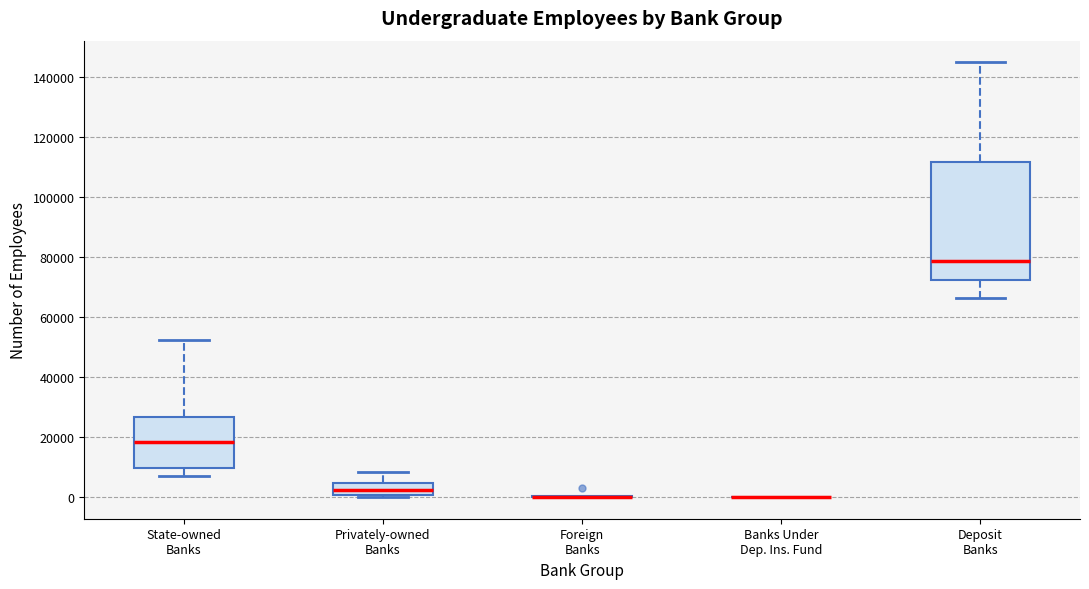

Reading left to right, transcribe this box plot: for each box, give where its median line is, the range the box spans, and where its two whiskers end, as read against the y-axis. The values are not printed on the chart, so give them approximately, as read against the axis.

State-owned Banks: median 18000, box 10000 to 26000, whiskers 6000 to 52000
Privately-owned Banks: median 2000, box 0 to 4000, whiskers 0 (just below the box's lower edge) to 8000
Foreign Banks: box collapsed to a line at 0, whiskers 0 to 0
Banks Under Dep. Ins. Fund: box collapsed to a line at 0, whiskers 0 to 0
Deposit Banks: median 78000, box 72000 to 112000, whiskers 66000 to 144000